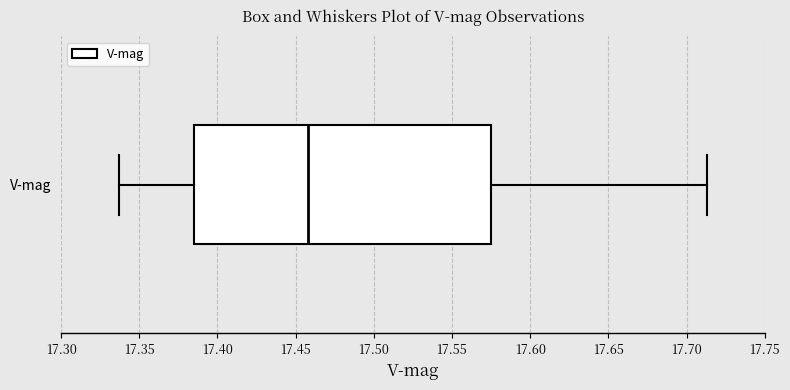

Transcribe this box plot: give where the median line is, the range the box spans, and where the two whiskers end, as read against the x-axis. The values are not printed on the chart, so give them approximately, as read against the axis.

median 17.460, box 17.385 to 17.575, whiskers 17.335 to 17.715